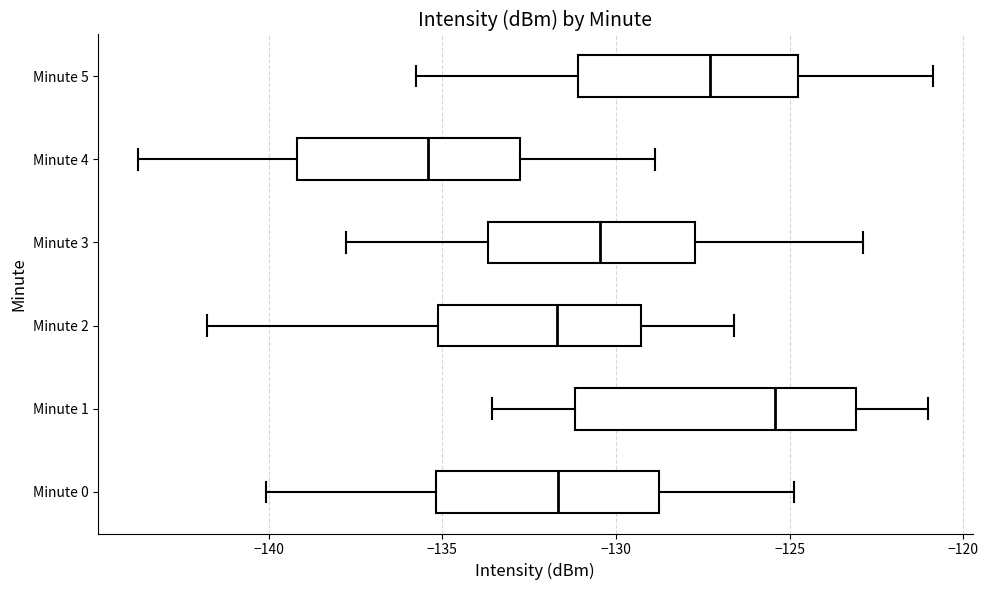

Reading bottom to top, read every box against the x-axis: the position of its median line, the range the box covers, and the ends of its whiskers. The values are not printed on the chart, so give them approximately, as read against the axis.

Minute 0: median -131.5, box -135.0 to -129.0, whiskers -140.0 to -125.0
Minute 1: median -125.5, box -131.0 to -123.0, whiskers -133.5 to -121.0
Minute 2: median -131.5, box -135.0 to -129.5, whiskers -142.0 to -126.5
Minute 3: median -130.5, box -133.5 to -127.5, whiskers -138.0 to -123.0
Minute 4: median -135.5, box -139.0 to -133.0, whiskers -144.0 to -129.0
Minute 5: median -127.5, box -131.0 to -125.0, whiskers -136.0 to -121.0